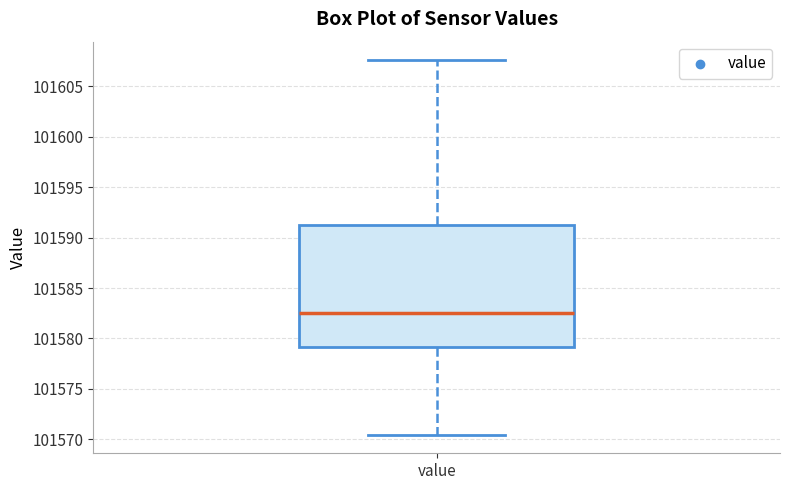

Read this box plot against the y-axis: the position of the median line, the range covered by the box, and the ends of both whiskers. The values are not printed on the chart, so give them approximately, as read against the axis.

median 101582.5, box 101579.0 to 101591.0, whiskers 101570.5 to 101607.5